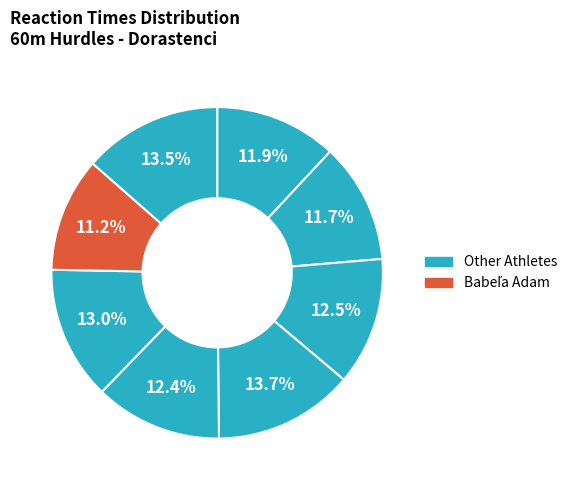

Is Babeľa Adam the majority of the pie?

No